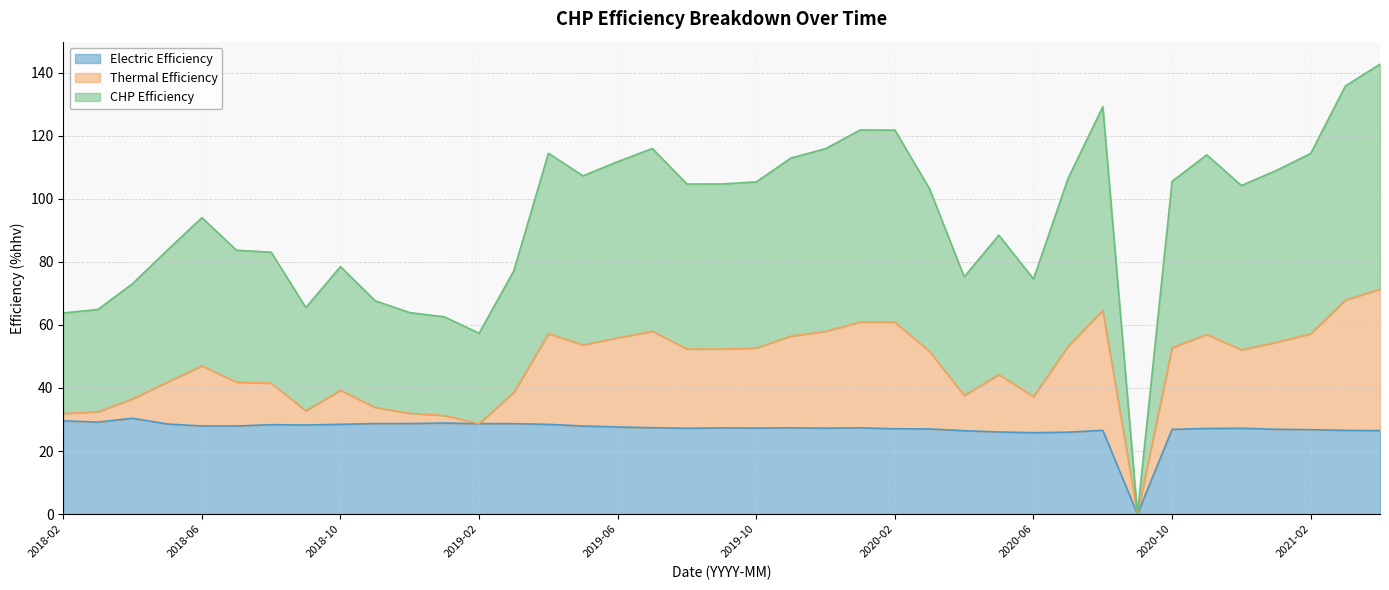

Between 2019-07 and 2019-12, which series saw the biggest shift?

Electric Efficiency